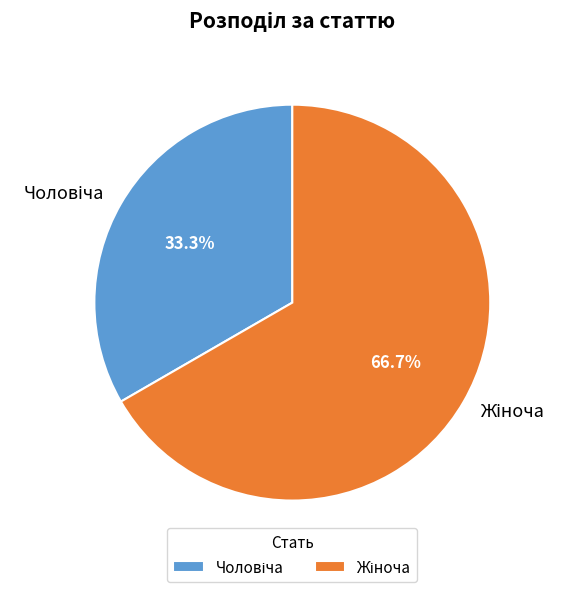

Is there a majority slice in this chart?

Yes